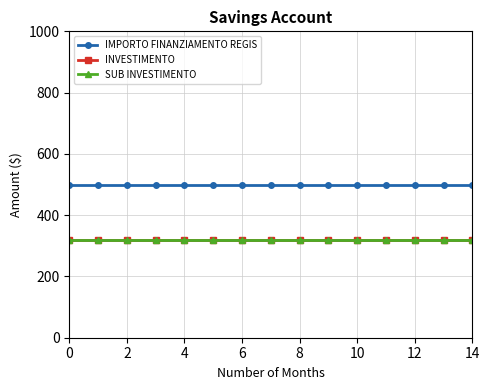

At how many categories does at least one series exceed 357?

15